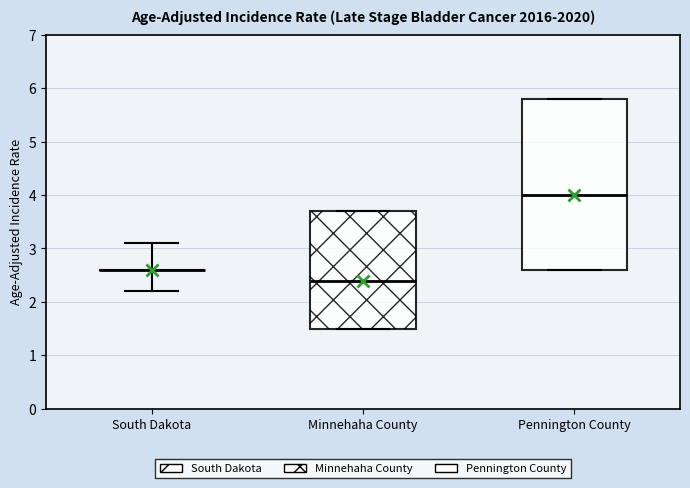

Reading left to right, transcribe this box plot: for each box, give where its median line is, the range the box spans, and where its two whiskers end, as read against the y-axis. The values are not printed on the chart, so give them approximately, as read against the axis.

South Dakota: box collapsed to a line at 2.6, whiskers 2.2 to 3.1
Minnehaha County: median 2.4, box 1.5 to 3.7, whiskers 1.5 to 3.7
Pennington County: median 4.0, box 2.6 to 5.8, whiskers 2.6 to 5.8